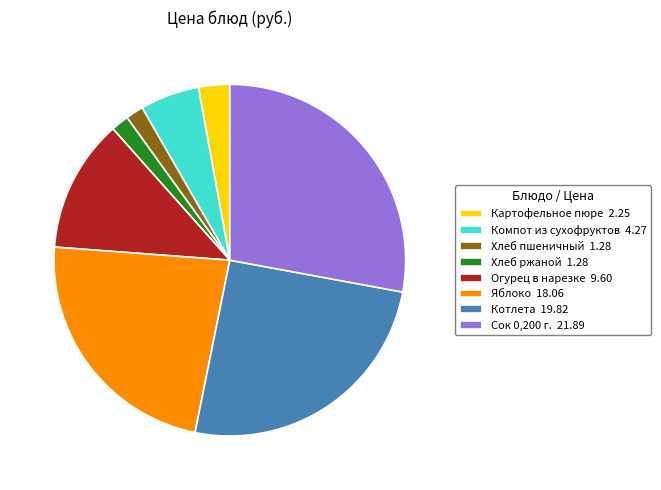

The Котлета 19.82 slice represents 25% of the pie. True or false?

True